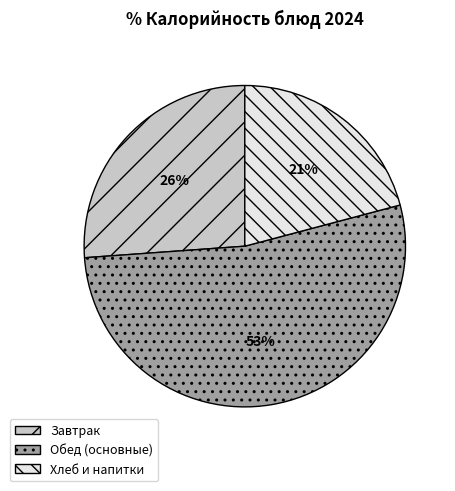

Approximately how many times larger is the value at Хлеб и напитки compared to Завтрак?

0.8